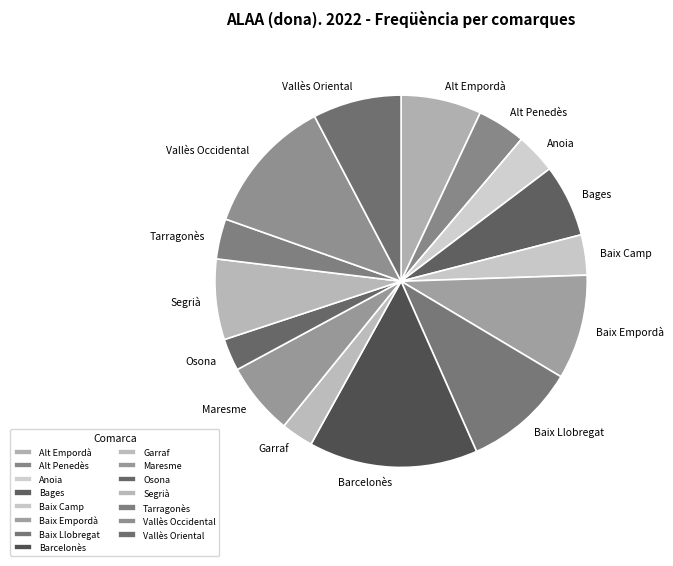

Does Bages account for over 50% of the chart?

No